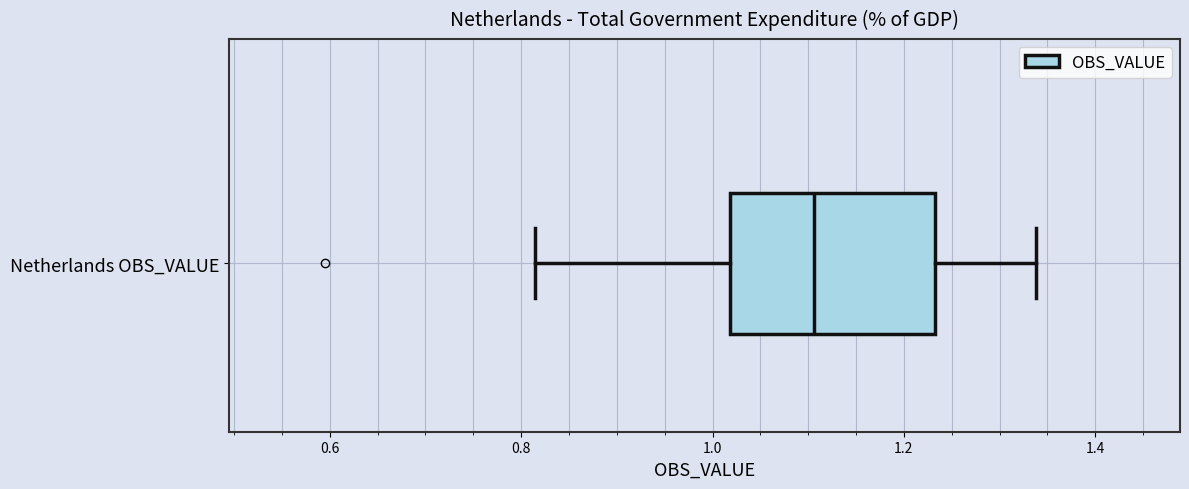

Read this box plot against the x-axis: the position of the median line, the range covered by the box, and the ends of both whiskers. The values are not printed on the chart, so give them approximately, as read against the axis.

median 1.10, box 1.02 to 1.24, whiskers 0.82 to 1.34